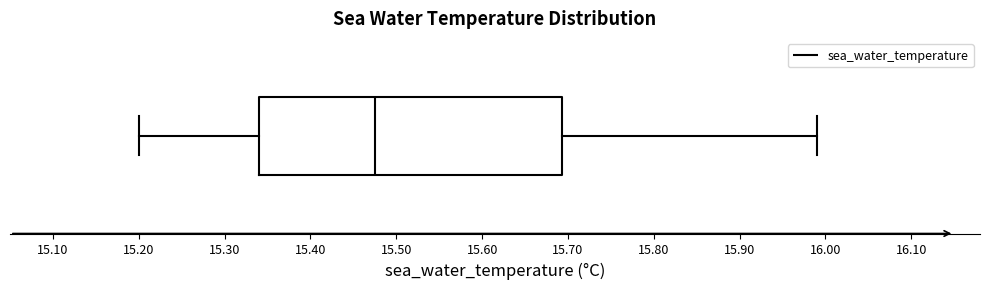

Read this box plot against the x-axis: the position of the median line, the range covered by the box, and the ends of both whiskers. The values are not printed on the chart, so give them approximately, as read against the axis.

median 15.48, box 15.34 to 15.69, whiskers 15.20 to 15.99